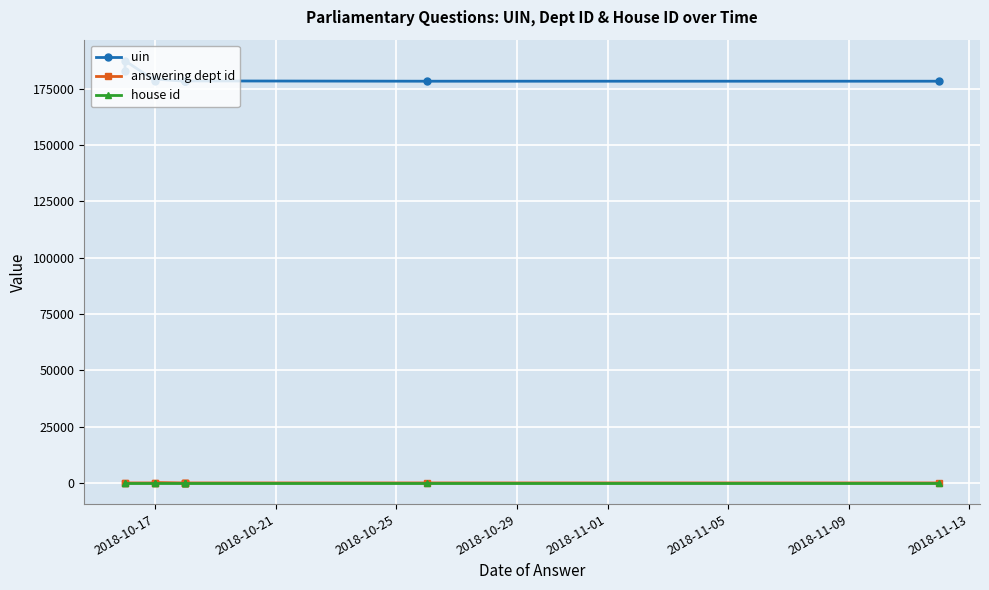

Which series has the largest total across all categories?

uin